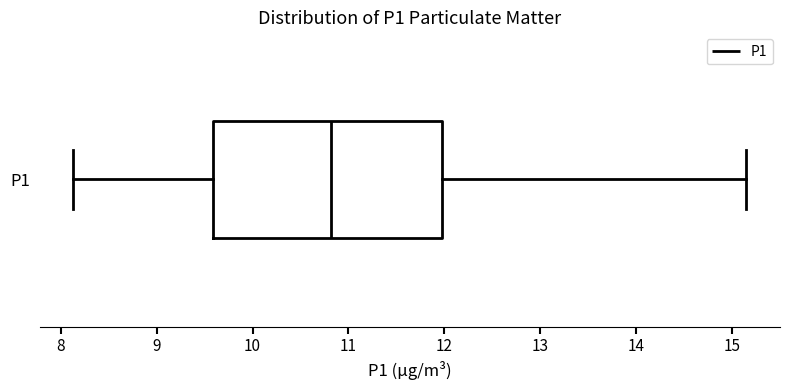

Transcribe this box plot: give where the median line is, the range the box spans, and where the two whiskers end, as read against the x-axis. The values are not printed on the chart, so give them approximately, as read against the axis.

median 10.8, box 9.6 to 12.0, whiskers 8.1 to 15.2